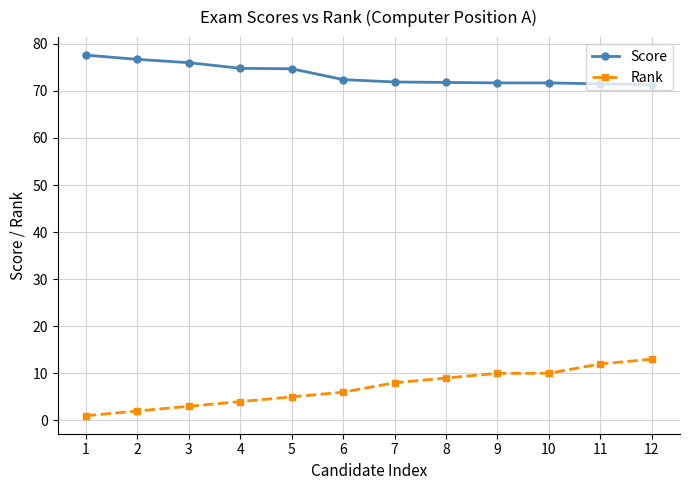

True or false: Score and Rank intersect in this chart.

False